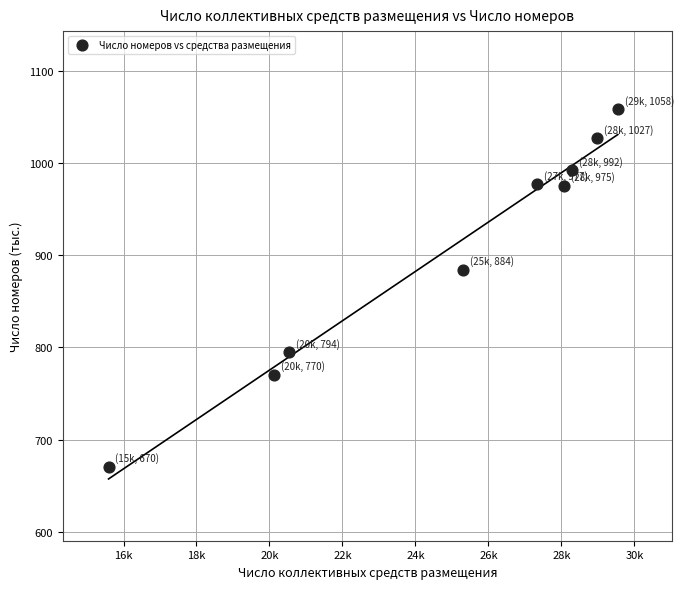

What is the range of Y values (max minus min)?

387.9